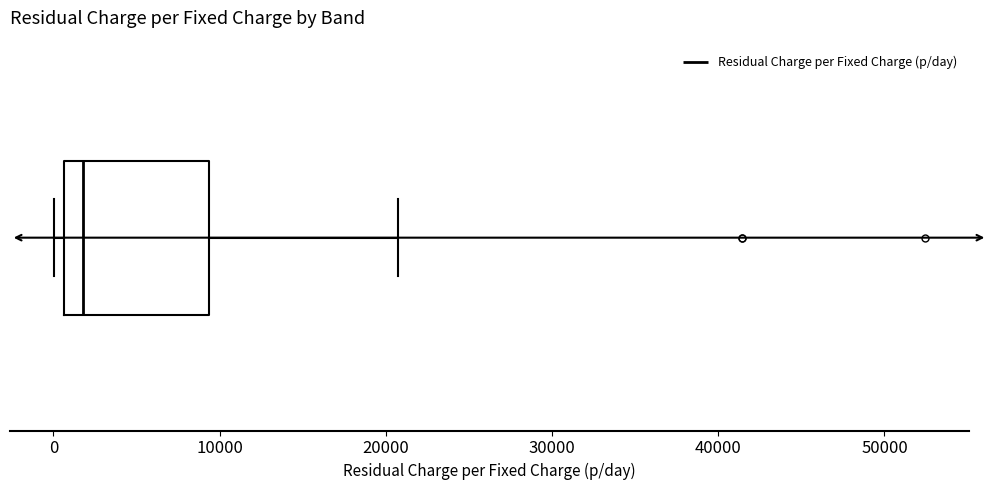

Transcribe this box plot: give where the median line is, the range the box spans, and where the two whiskers end, as read against the x-axis. The values are not printed on the chart, so give them approximately, as read against the axis.

median 2000, box 1000 to 9000, whiskers 0 to 21000